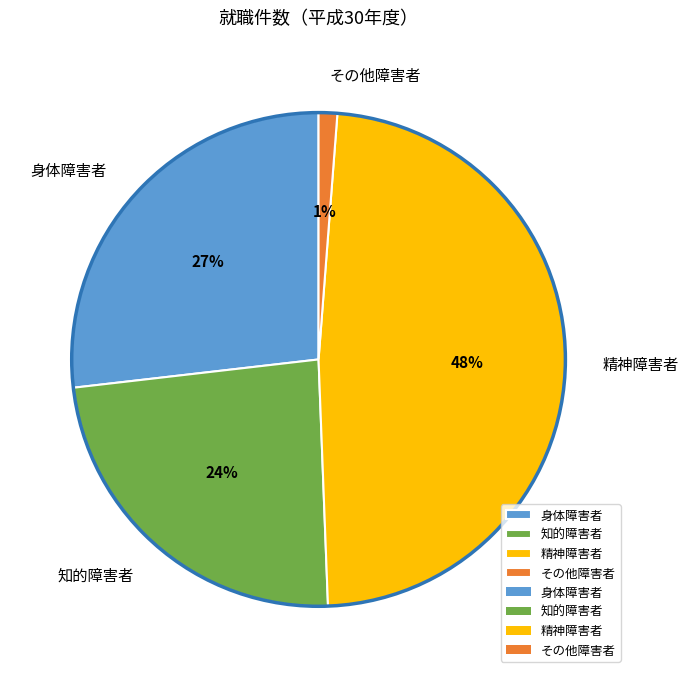

True or false: 精神障害者 accounts for 40% of the total.

False